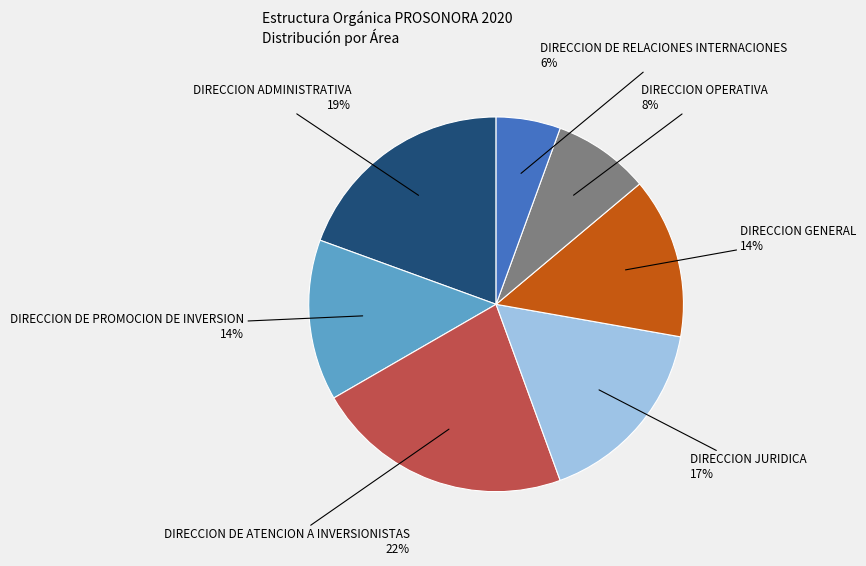

Do DIRECCION GENERAL and DIRECCION OPERATIVA together represent more than half of the pie?

No